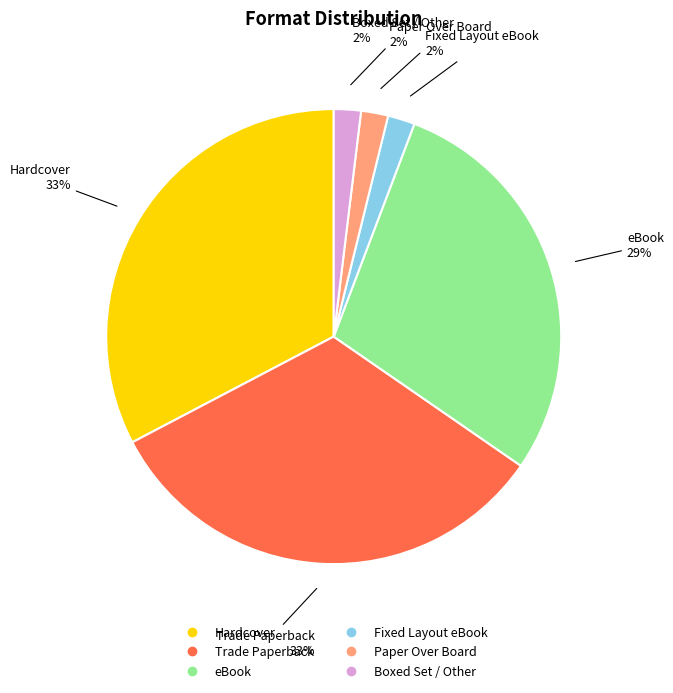

Is the sum of Trade Paperback and Hardcover greater than half?

Yes